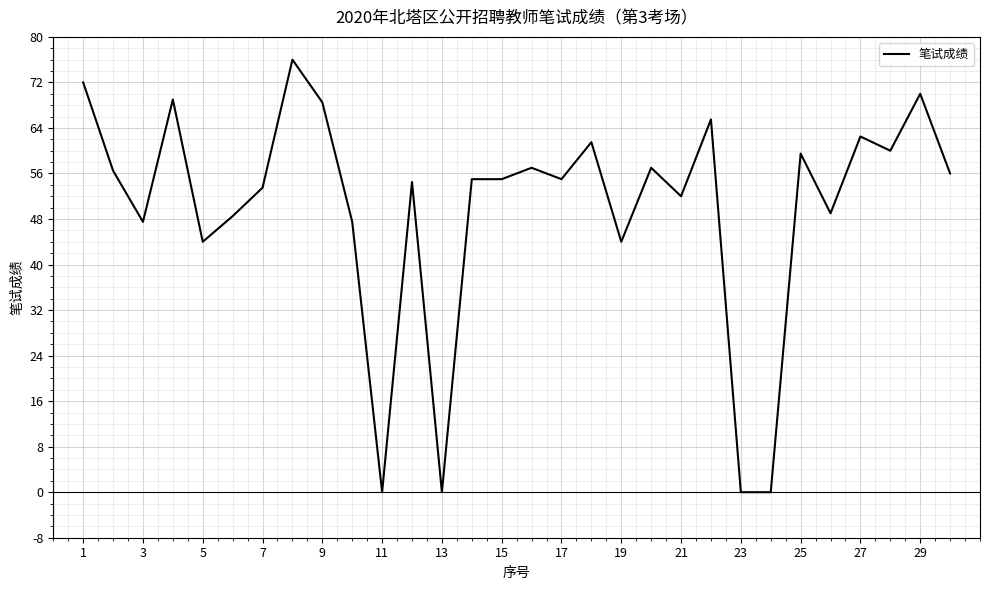

Is this an area chart (filled region under the line)?

No